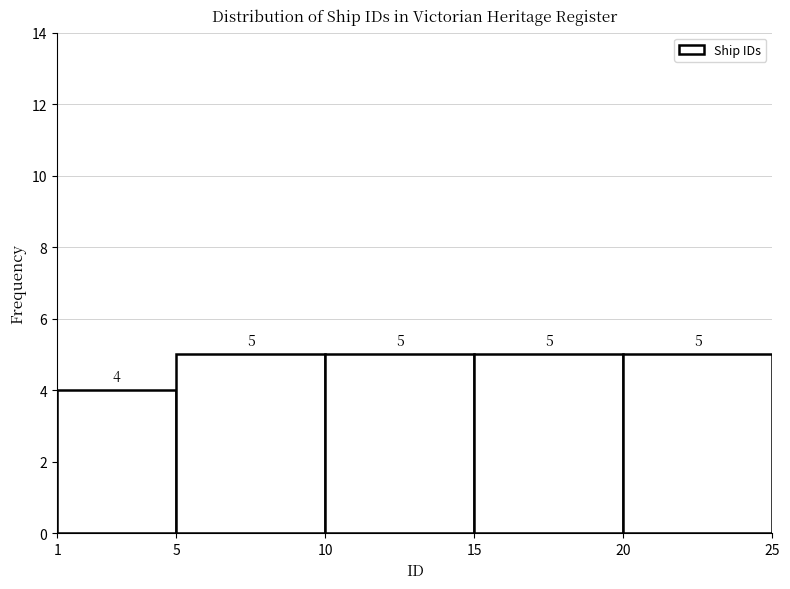

What is the height of the bar covering 5 to 10 on the x-axis?

5